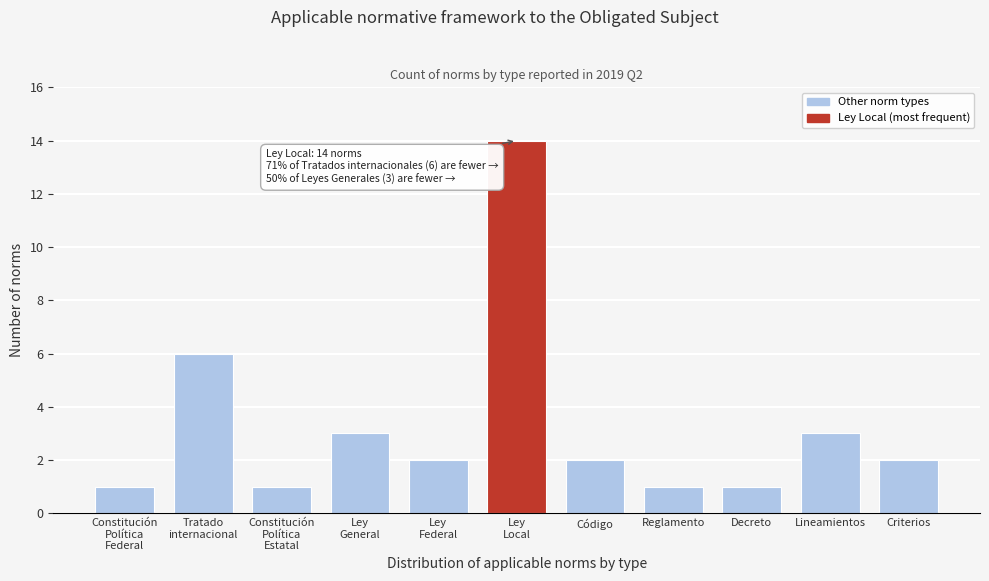

Reading left to right, list all the values displayed in this chart.

1	6	1	3	2	14	2	1	1	3	2